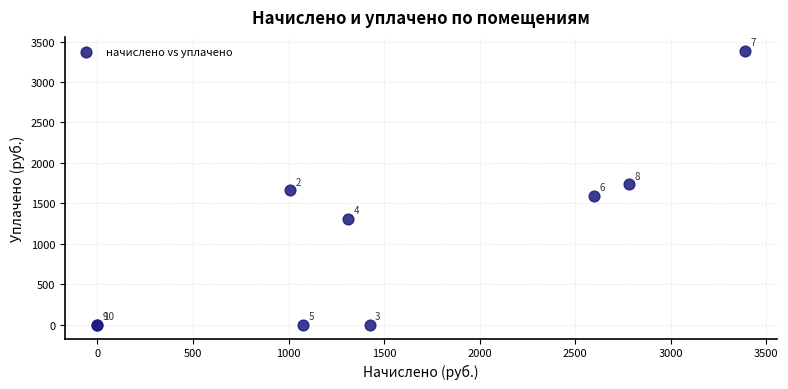

What Y value in the scatter plot is closest to 1693?

1660.9